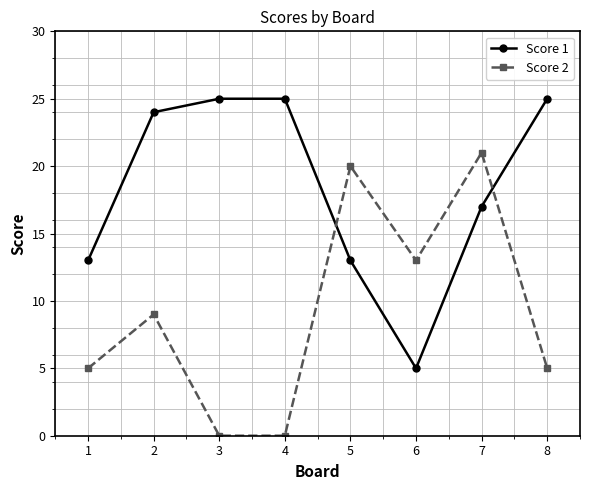

How many times do Score 1 and Score 2 cross each other?

2